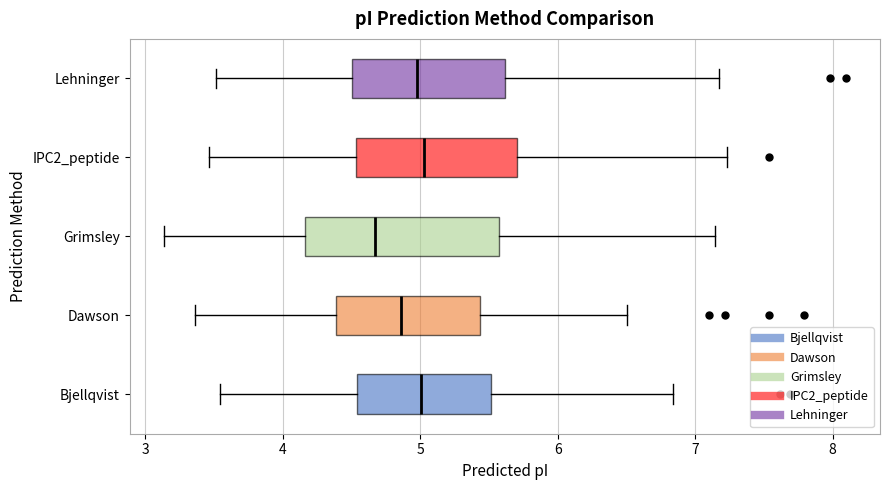

Reading bottom to top, transcribe this box plot: for each box, give where its median line is, the range the box spans, and where its two whiskers end, as read against the x-axis. The values are not printed on the chart, so give them approximately, as read against the axis.

Bjellqvist: median 5.0, box 4.5 to 5.5, whiskers 3.5 to 6.8
Dawson: median 4.9, box 4.4 to 5.4, whiskers 3.4 to 6.5
Grimsley: median 4.7, box 4.2 to 5.6, whiskers 3.1 to 7.1
IPC2_peptide: median 5.0, box 4.5 to 5.7, whiskers 3.5 to 7.2
Lehninger: median 5.0, box 4.5 to 5.6, whiskers 3.5 to 7.2